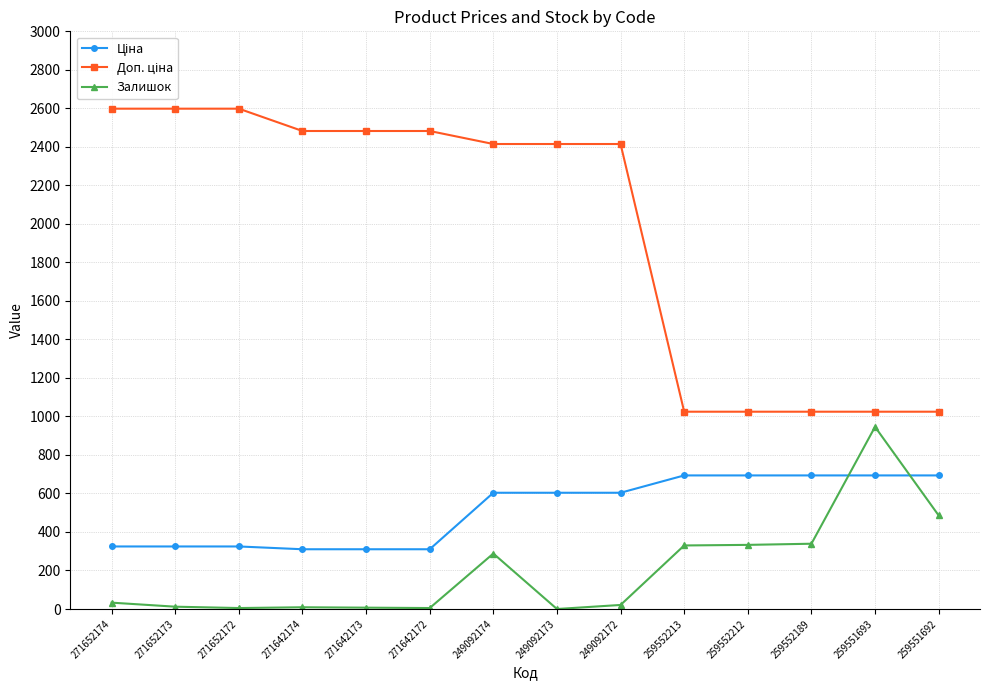

The Залишок series shows 12.0 at 271652173. True or false?

True